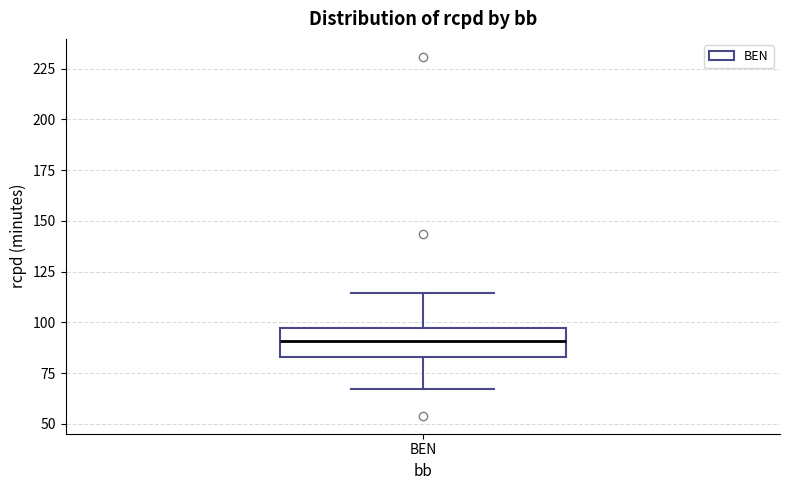

Transcribe this box plot: give where the median line is, the range the box spans, and where the two whiskers end, as read against the y-axis. The values are not printed on the chart, so give them approximately, as read against the axis.

median 90, box 85 to 95, whiskers 65 to 115